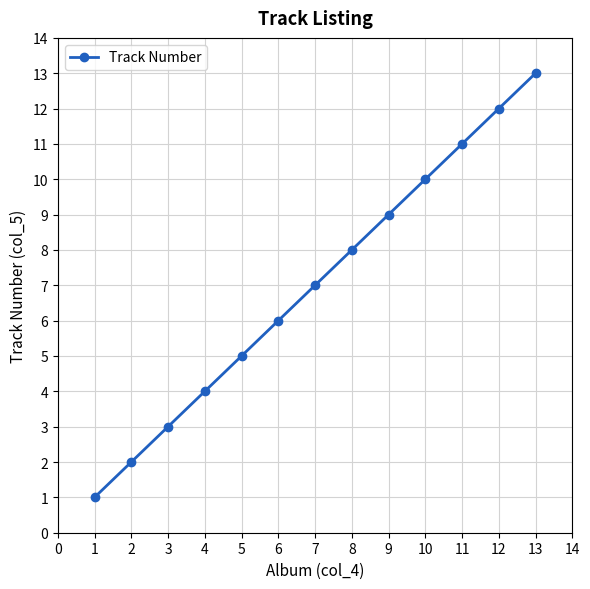

True or false: the data has more than 1 interior local peaks.

False